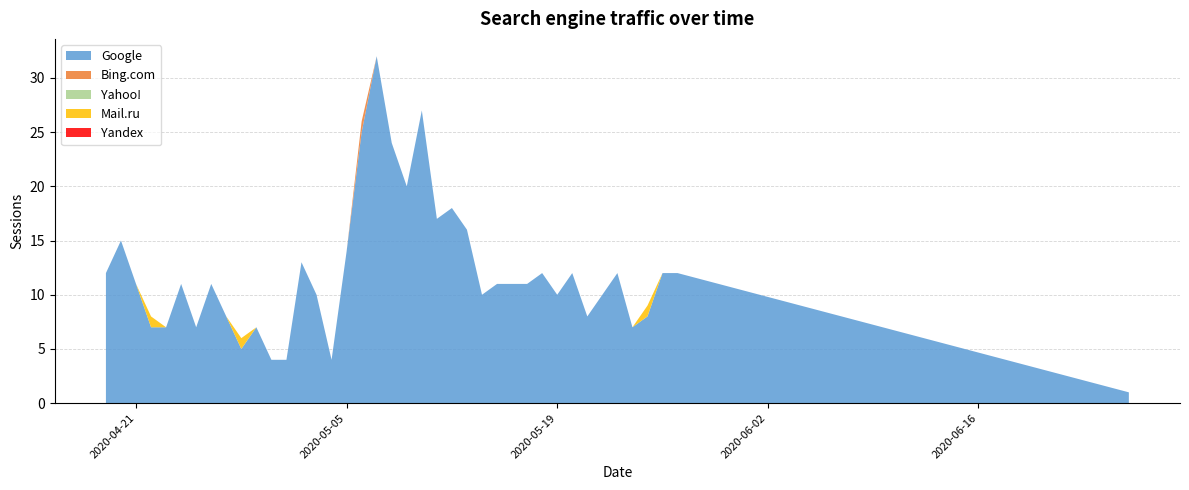

Reading left to right, what are all the values shown in this chart?

Google: 2020-06-26=1	2020-05-27=12	2020-05-26=12	2020-05-25=8	2020-05-24=7	2020-05-23=12	2020-05-22=10	2020-05-21=8	2020-05-20=12	2020-05-19=10	2020-05-18=12	2020-05-17=11	2020-05-16=11	2020-05-15=11	2020-05-14=10	2020-05-13=16	2020-05-12=18	2020-05-11=17	2020-05-10=27	2020-05-09=20	2020-05-08=24	2020-05-07=32	2020-05-06=25	2020-05-05=14	2020-05-04=4	2020-05-03=10	2020-05-02=13	2020-05-01=4	2020-04-30=4	2020-04-29=7	2020-04-28=5	2020-04-27=8	2020-04-26=11	2020-04-25=7	2020-04-24=11	2020-04-23=7	2020-04-22=7	2020-04-21=11	2020-04-20=15	2020-04-19=12
Bing.com: 2020-06-26=0	2020-05-27=0	2020-05-26=0	2020-05-25=0	2020-05-24=0	2020-05-23=0	2020-05-22=0	2020-05-21=0	2020-05-20=0	2020-05-19=0	2020-05-18=0	2020-05-17=0	2020-05-16=0	2020-05-15=0	2020-05-14=0	2020-05-13=0	2020-05-12=0	2020-05-11=0	2020-05-10=0	2020-05-09=0	2020-05-08=0	2020-05-07=0	2020-05-06=1	2020-05-05=0	2020-05-04=0	2020-05-03=0	2020-05-02=0	2020-05-01=0	2020-04-30=0	2020-04-29=0	2020-04-28=0	2020-04-27=0	2020-04-26=0	2020-04-25=0	2020-04-24=0	2020-04-23=0	2020-04-22=0	2020-04-21=0	2020-04-20=0	2020-04-19=0
Yahoo!: 2020-06-26=0	2020-05-27=0	2020-05-26=0	2020-05-25=0	2020-05-24=0	2020-05-23=0	2020-05-22=0	2020-05-21=0	2020-05-20=0	2020-05-19=0	2020-05-18=0	2020-05-17=0	2020-05-16=0	2020-05-15=0	2020-05-14=0	2020-05-13=0	2020-05-12=0	2020-05-11=0	2020-05-10=0	2020-05-09=0	2020-05-08=0	2020-05-07=0	2020-05-06=0	2020-05-05=0	2020-05-04=0	2020-05-03=0	2020-05-02=0	2020-05-01=0	2020-04-30=0	2020-04-29=0	2020-04-28=0	2020-04-27=0	2020-04-26=0	2020-04-25=0	2020-04-24=0	2020-04-23=0	2020-04-22=0	2020-04-21=0	2020-04-20=0	2020-04-19=0
Mail.ru: 2020-06-26=0	2020-05-27=0	2020-05-26=0	2020-05-25=1	2020-05-24=0	2020-05-23=0	2020-05-22=0	2020-05-21=0	2020-05-20=0	2020-05-19=0	2020-05-18=0	2020-05-17=0	2020-05-16=0	2020-05-15=0	2020-05-14=0	2020-05-13=0	2020-05-12=0	2020-05-11=0	2020-05-10=0	2020-05-09=0	2020-05-08=0	2020-05-07=0	2020-05-06=0	2020-05-05=0	2020-05-04=0	2020-05-03=0	2020-05-02=0	2020-05-01=0	2020-04-30=0	2020-04-29=0	2020-04-28=1	2020-04-27=0	2020-04-26=0	2020-04-25=0	2020-04-24=0	2020-04-23=0	2020-04-22=1	2020-04-21=0	2020-04-20=0	2020-04-19=0
Yandex: 2020-06-26=0	2020-05-27=0	2020-05-26=0	2020-05-25=0	2020-05-24=0	2020-05-23=0	2020-05-22=0	2020-05-21=0	2020-05-20=0	2020-05-19=0	2020-05-18=0	2020-05-17=0	2020-05-16=0	2020-05-15=0	2020-05-14=0	2020-05-13=0	2020-05-12=0	2020-05-11=0	2020-05-10=0	2020-05-09=0	2020-05-08=0	2020-05-07=0	2020-05-06=0	2020-05-05=0	2020-05-04=0	2020-05-03=0	2020-05-02=0	2020-05-01=0	2020-04-30=0	2020-04-29=0	2020-04-28=0	2020-04-27=0	2020-04-26=0	2020-04-25=0	2020-04-24=0	2020-04-23=0	2020-04-22=0	2020-04-21=0	2020-04-20=0	2020-04-19=0